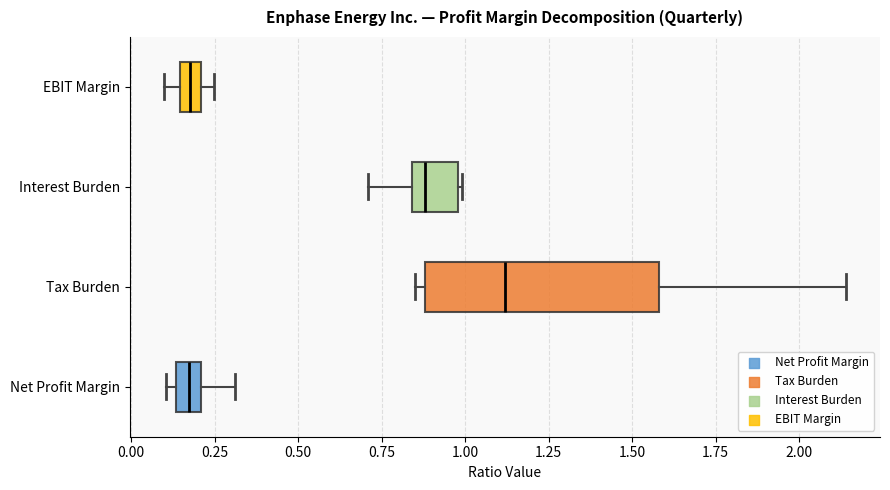

Comparing the boxes themselves (not the whiskers), which one is the widest?

Tax Burden